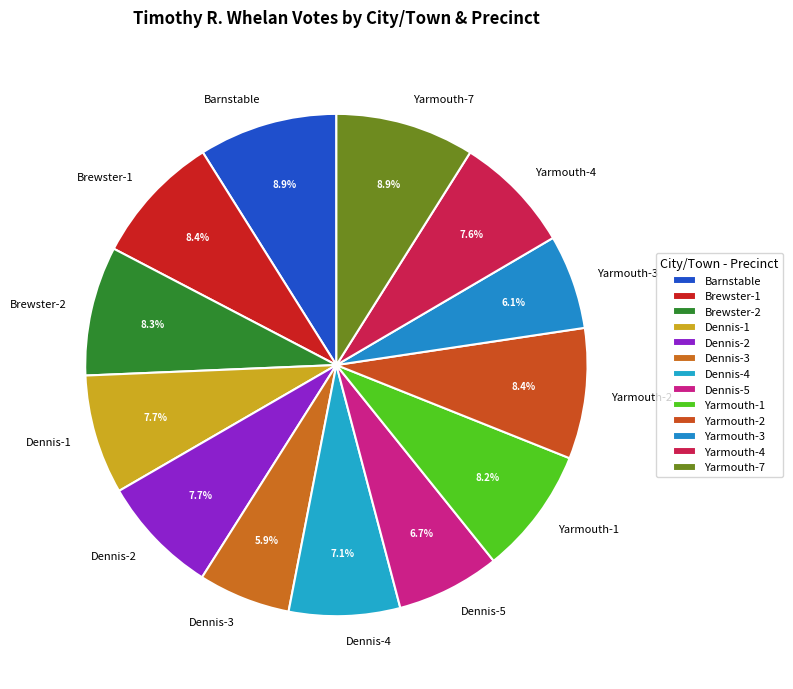

Combined, what portion of the pie is Dennis-3 and Yarmouth-4?

13.5%